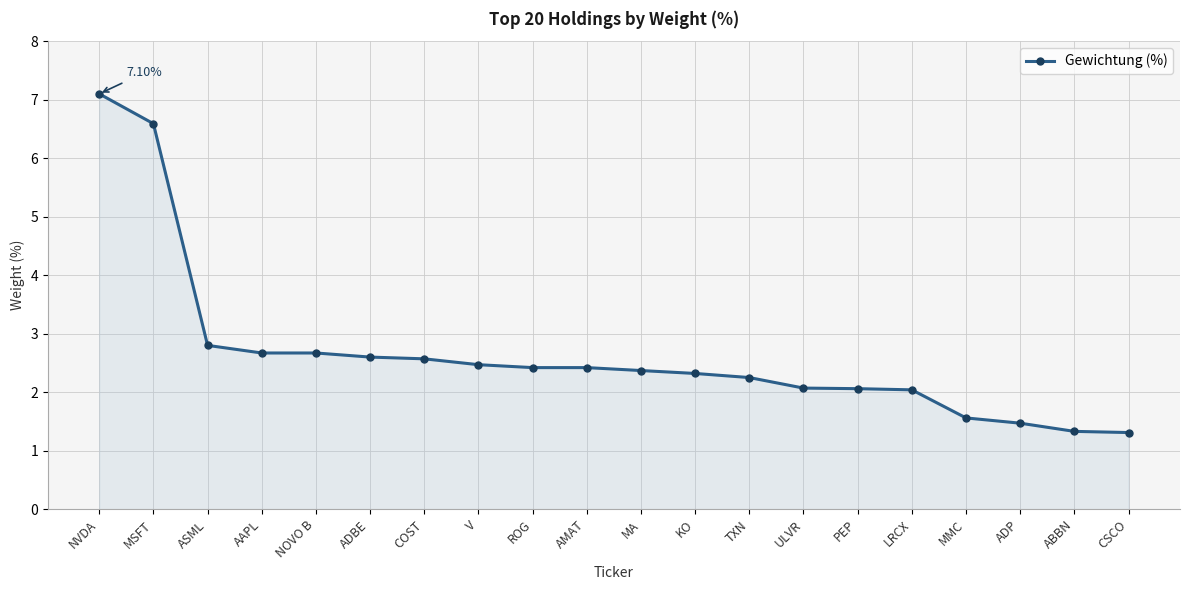

What is the label of the 14th point from the right?

COST